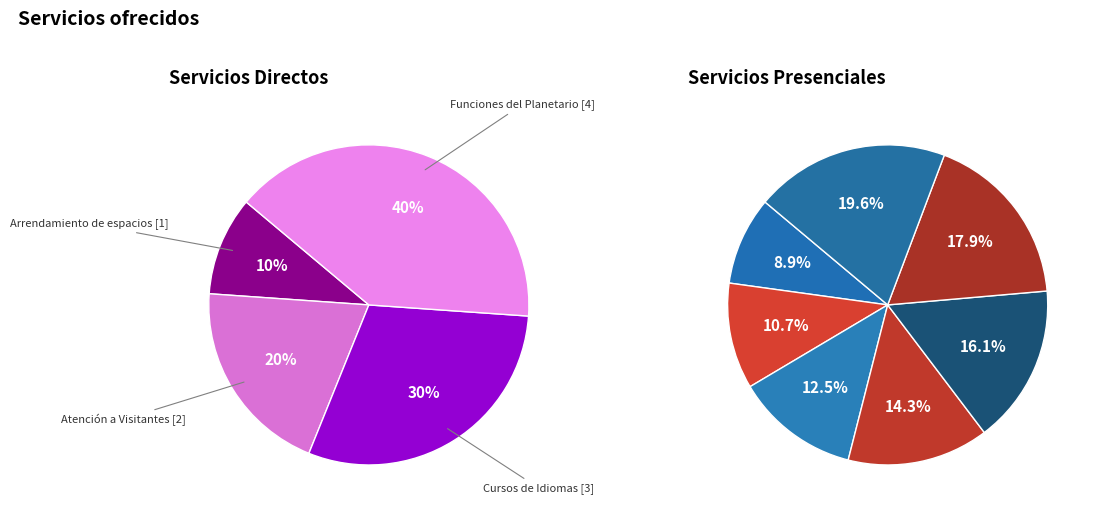

Is Funciones del Planetario the majority of the pie?

No